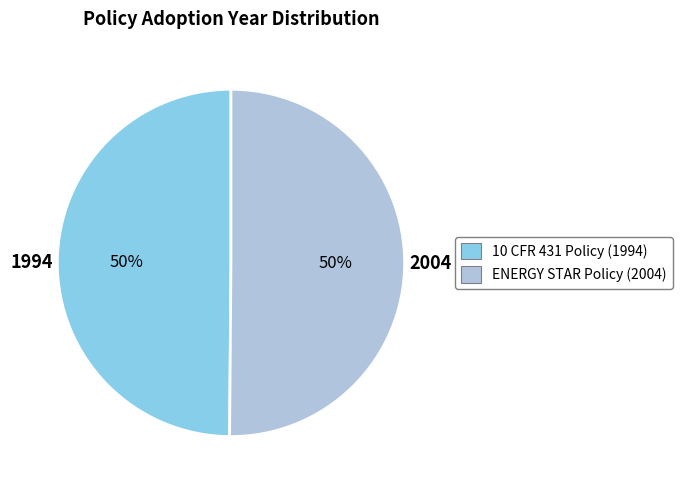

Approximately how many times larger is the value at ENERGY STAR Policy (2004) compared to 10 CFR 431 Policy (1994)?

1.0